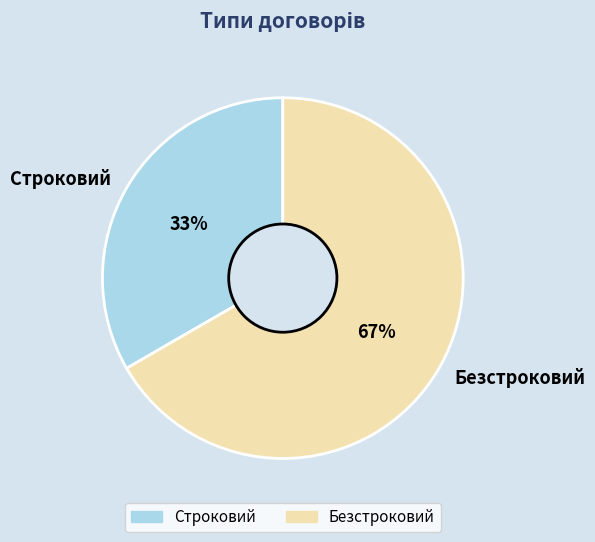

Approximately how many times larger is the value at Безстроковий compared to Строковий?

2.0